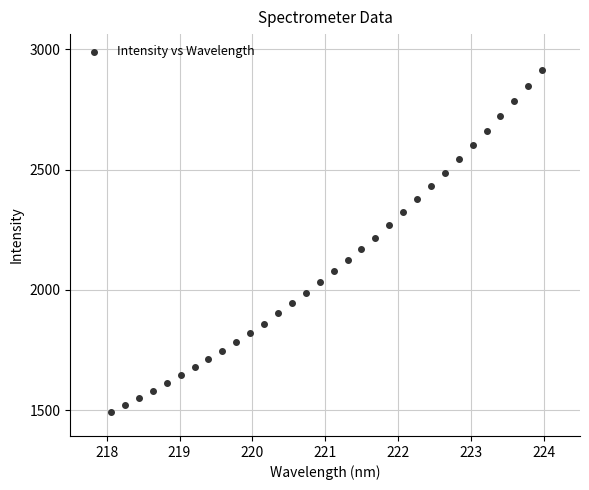

What is the range of X values (max minus min)?

5.9